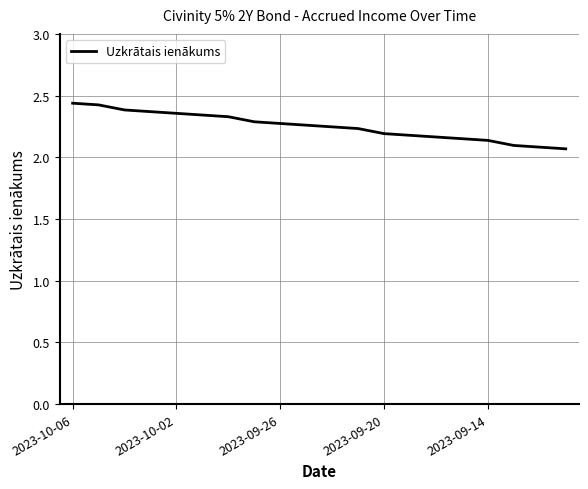

How many lines are shown in the chart?

1